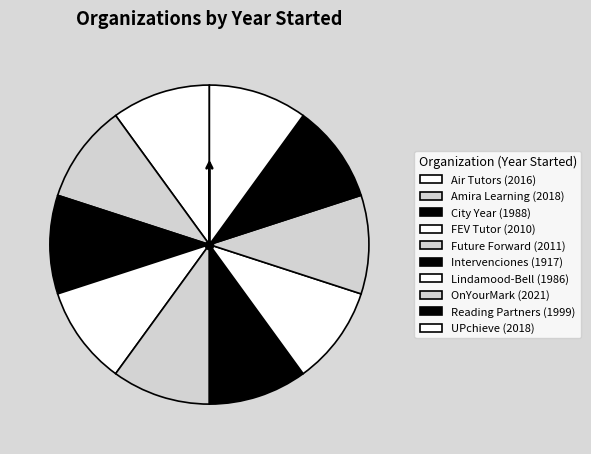

Is it true that City Year is 10% of the pie?

True